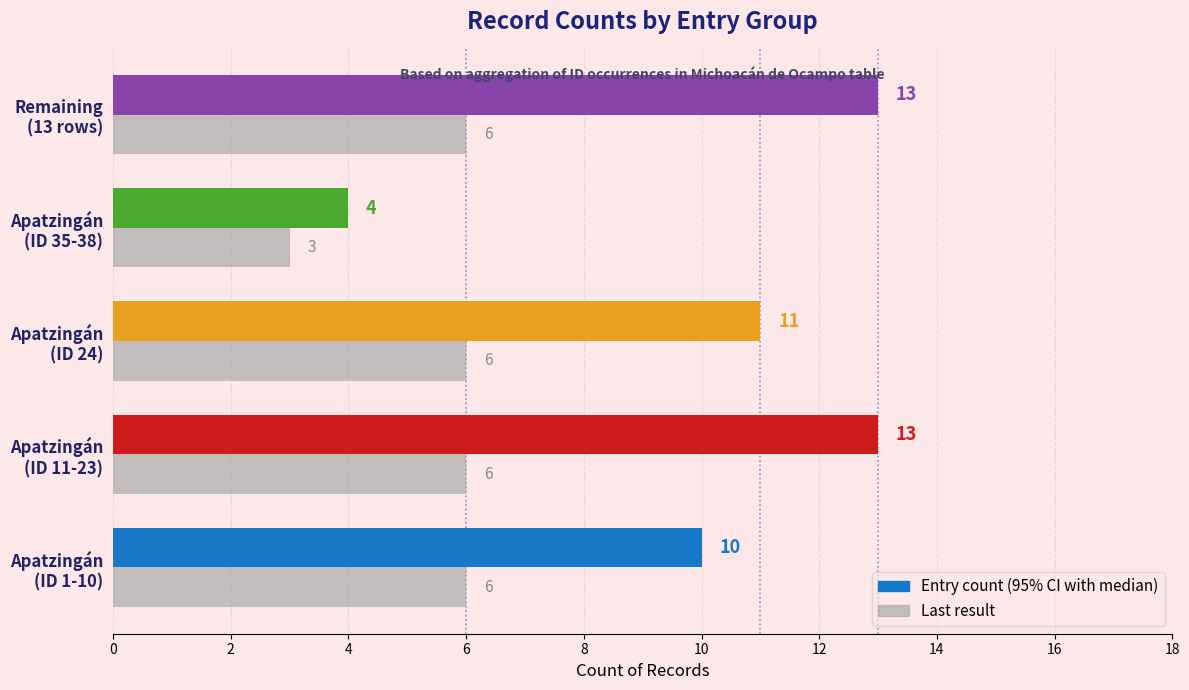

Read the value at Remaining (13 rows).

6